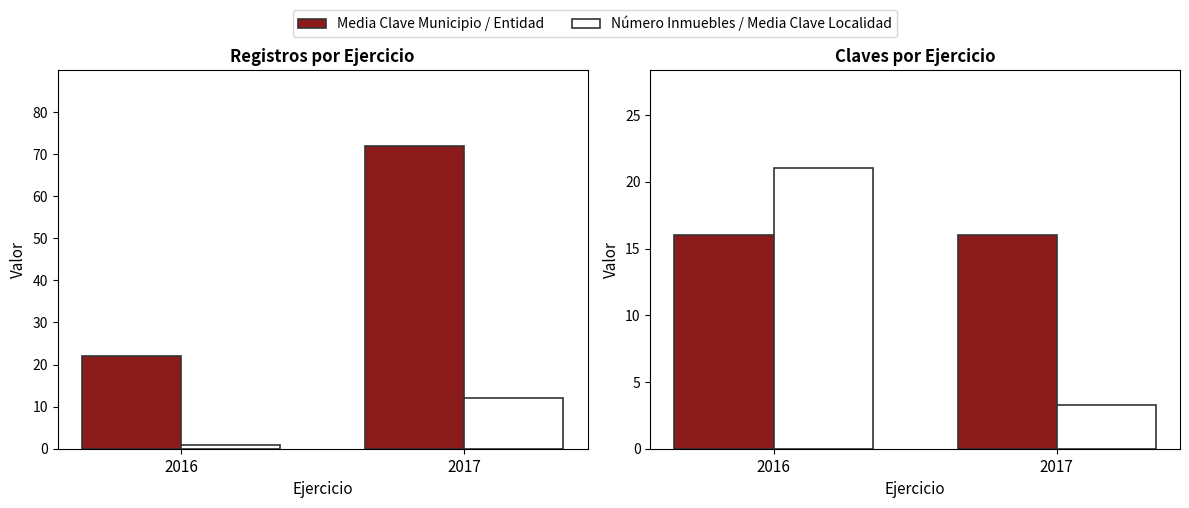

What value does the Media Clave Entidad series have at 2017?

16.0